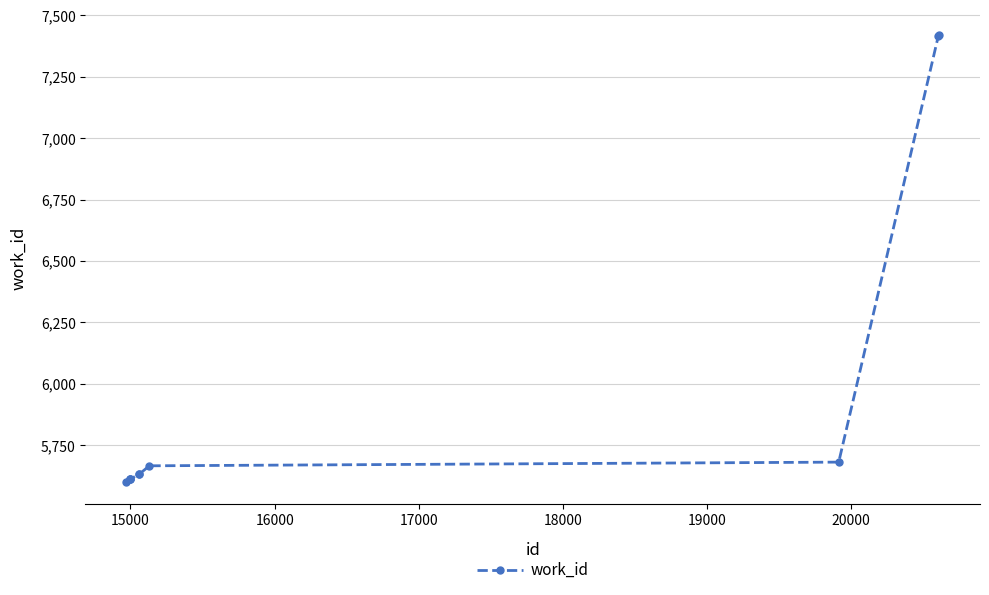

How many distinct data groups are displayed?

1